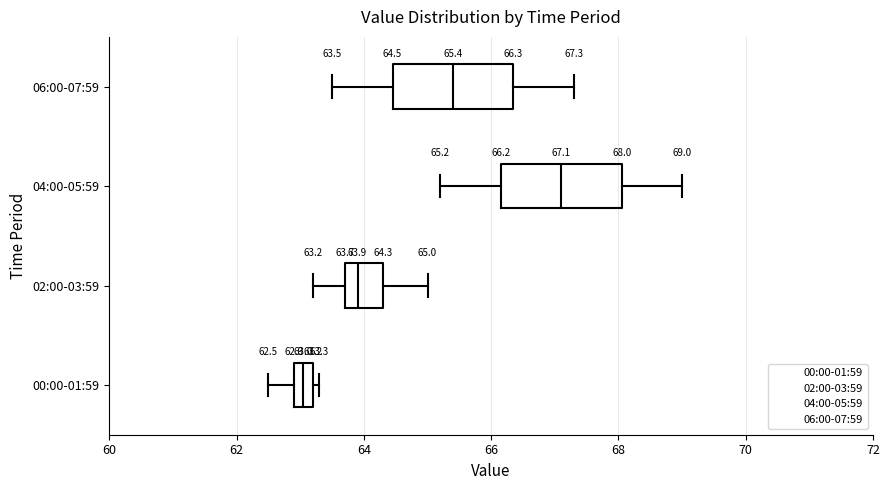

Which box's median line is the furthest to the right?

04:00-05:59